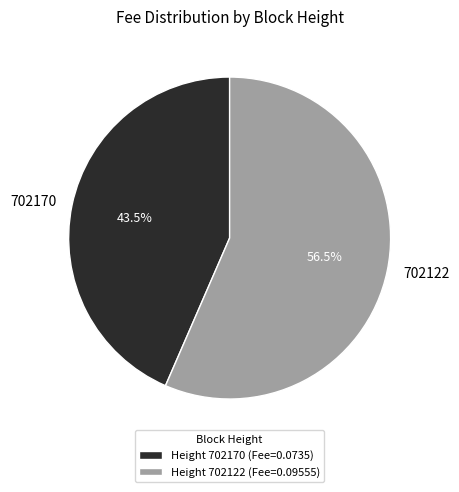

What percentage is NOT represented by 702170?

56.5%